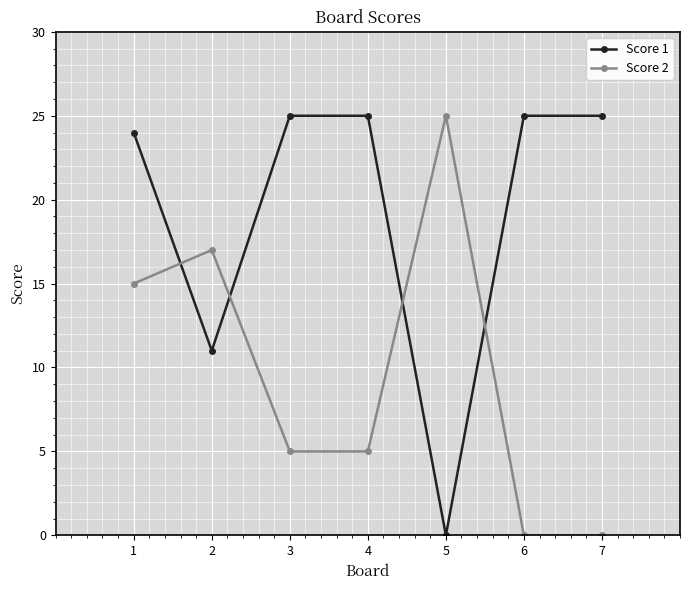

At which category does Score 1 reach its first local valley?

2